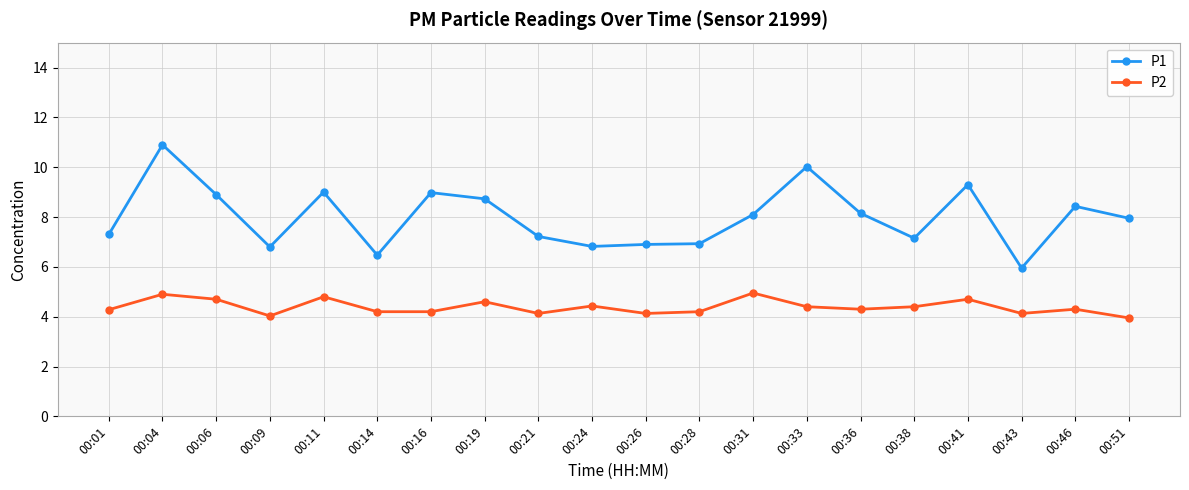

At which category does the chart reach its peak across all series?

00:04